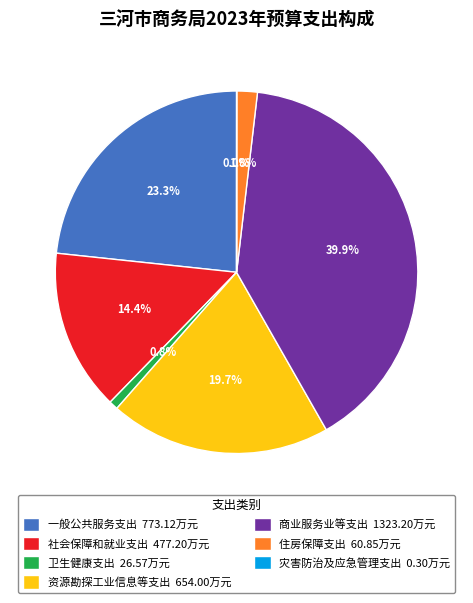

Is 资源勘探工业信息等支出 654.00万元 the majority of the pie?

No